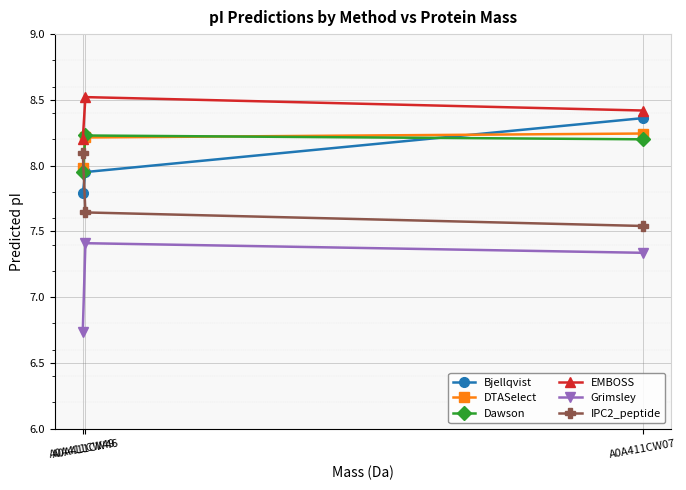

What is the total value across all series at A0A411CW07?

48.1